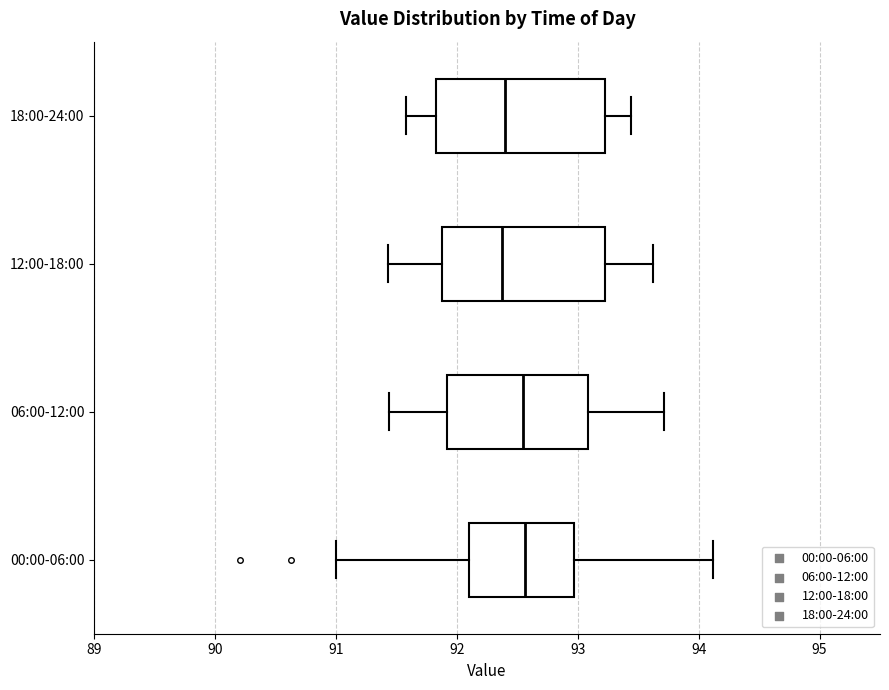

Reading bottom to top, read every box against the x-axis: the position of its median line, the range the box covers, and the ends of its whiskers. The values are not printed on the chart, so give them approximately, as read against the axis.

00:00-06:00: median 92.6, box 92.1 to 93.0, whiskers 91.0 to 94.1
06:00-12:00: median 92.5, box 91.9 to 93.1, whiskers 91.4 to 93.7
12:00-18:00: median 92.4, box 91.9 to 93.2, whiskers 91.4 to 93.6
18:00-24:00: median 92.4, box 91.8 to 93.2, whiskers 91.6 to 93.4